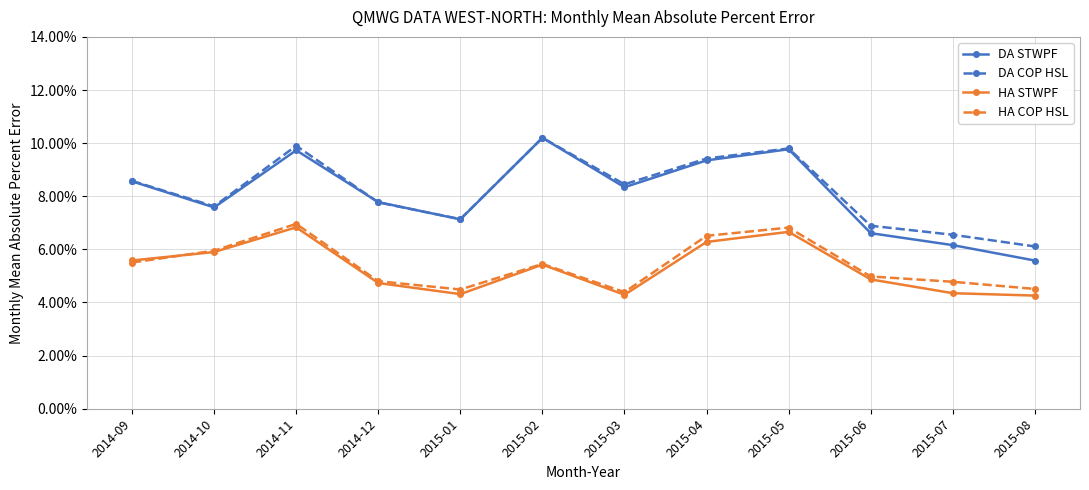

True or false: DA COP HSL and HA COP HSL intersect in this chart.

False